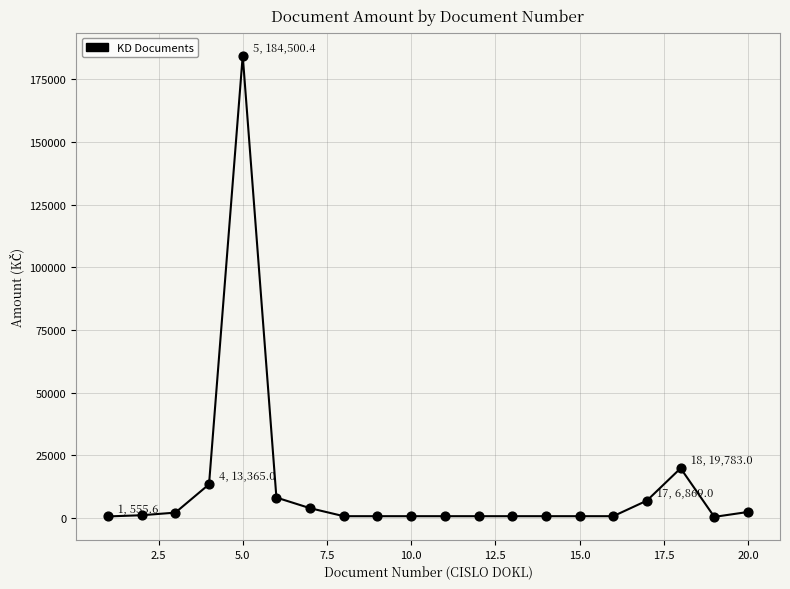

What Y value in the scatter plot is closest to 92436?

19783.0